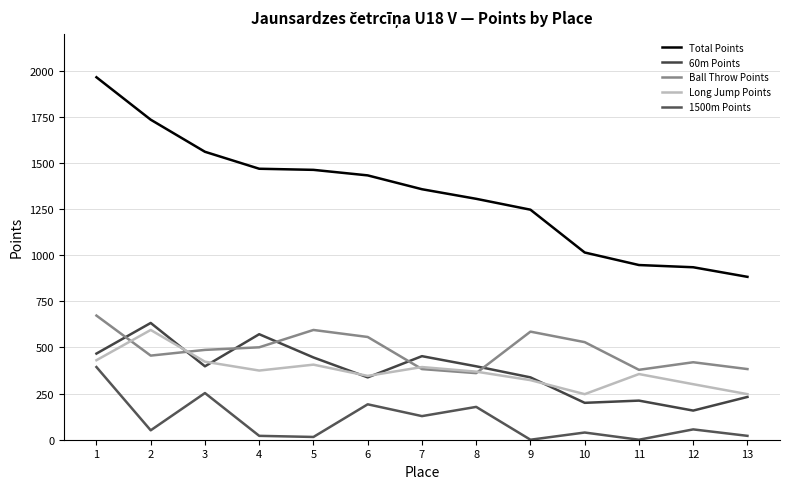

Does the chart have visible grid lines?

Yes